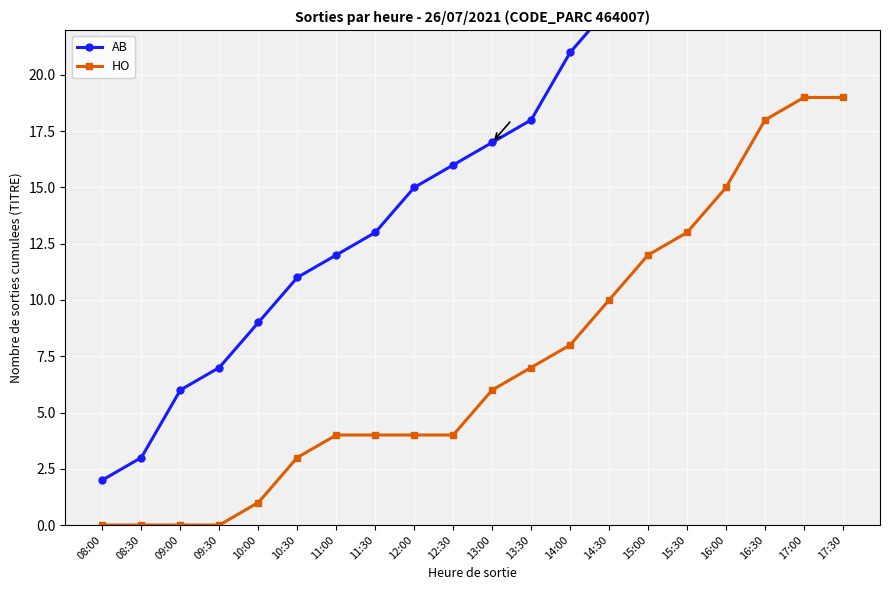

List the series in order of their overall mean, highest first.

AB, HO